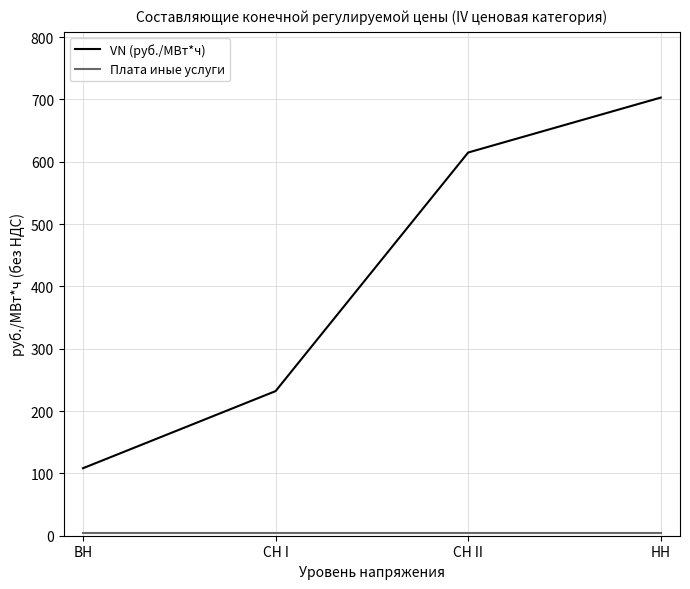

What is the difference between the highest and lowest values at ВН?

103.5